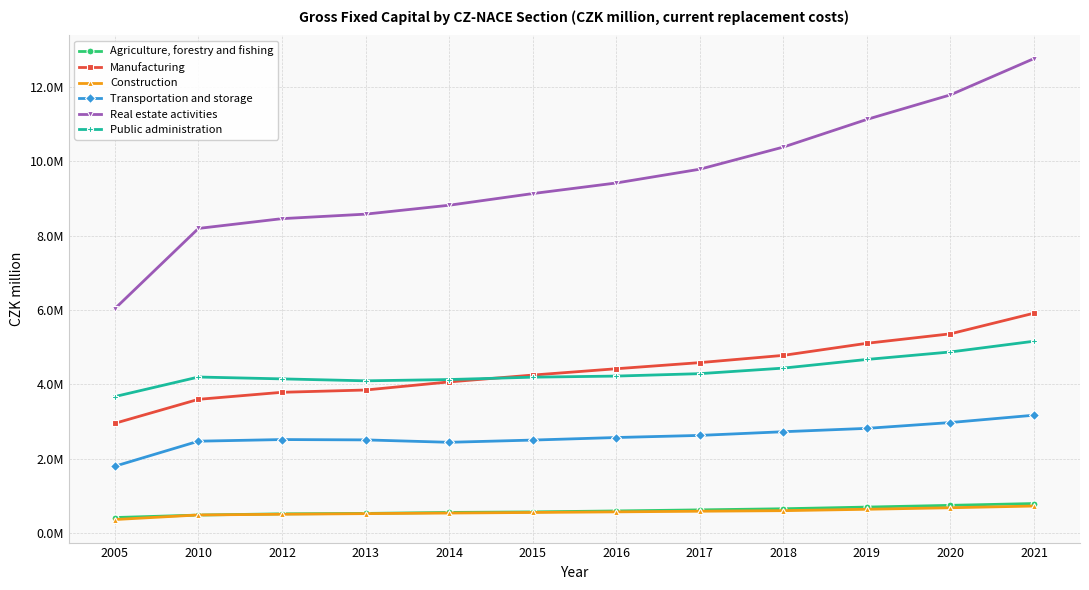

At how many categories does at least one series exceed 3946899?

12